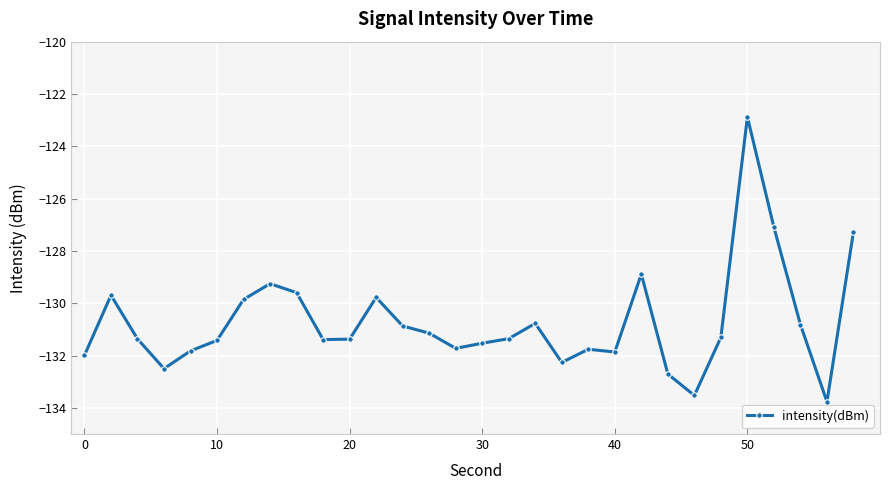

What is the maximum value shown in the chart?

-122.9